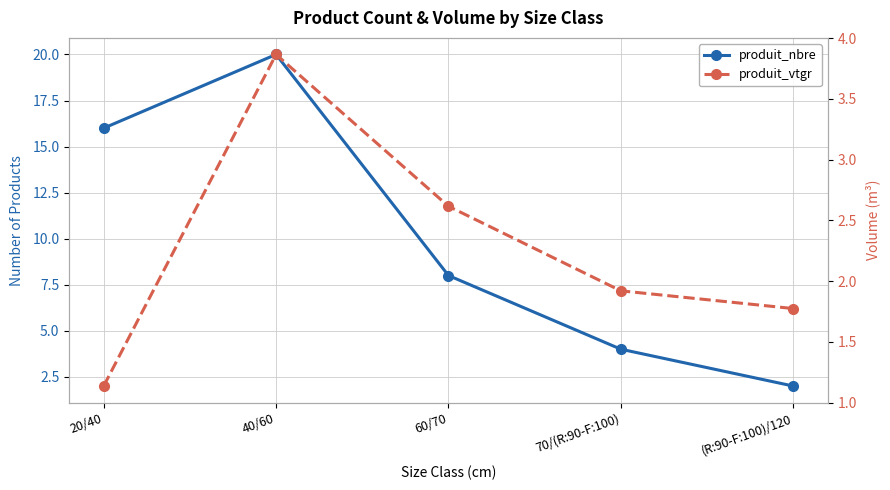

Is it true that produit_vtgr equals 1.5 at 20/40?

False